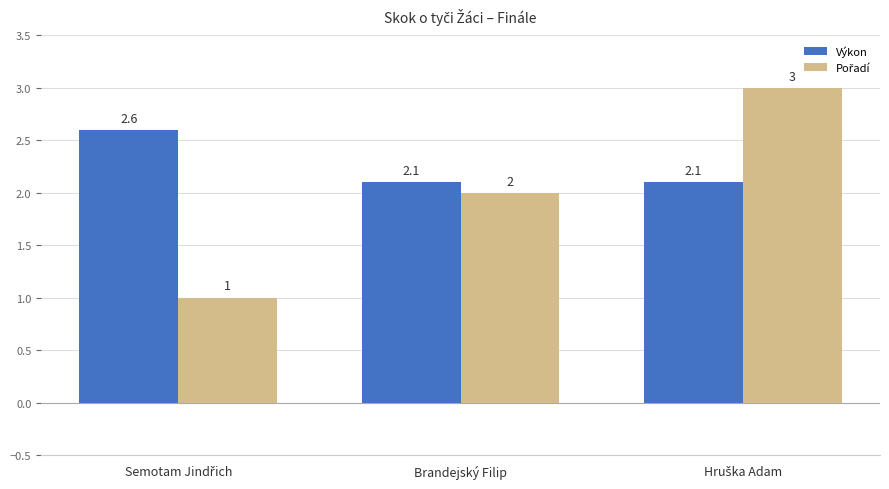

What is the smallest value displayed?

1.0